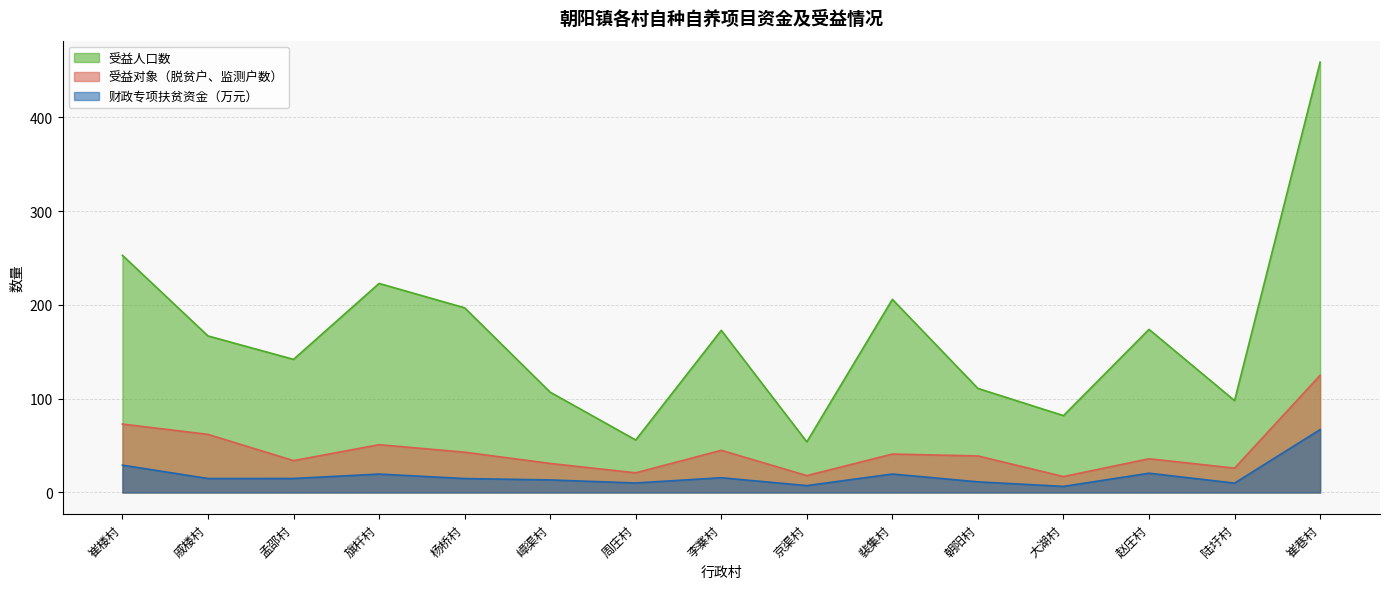

Does the chart display data point markers on the line(s)?

No